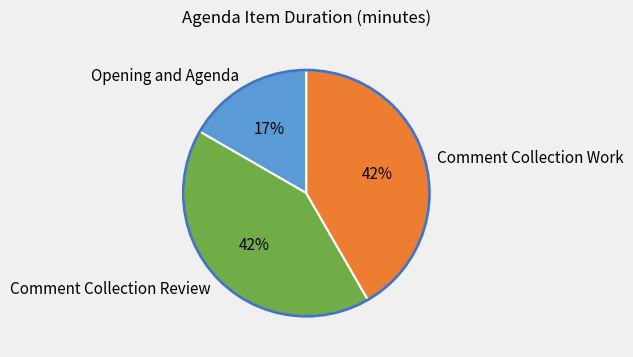

The Opening and Agenda slice represents 28% of the pie. True or false?

False